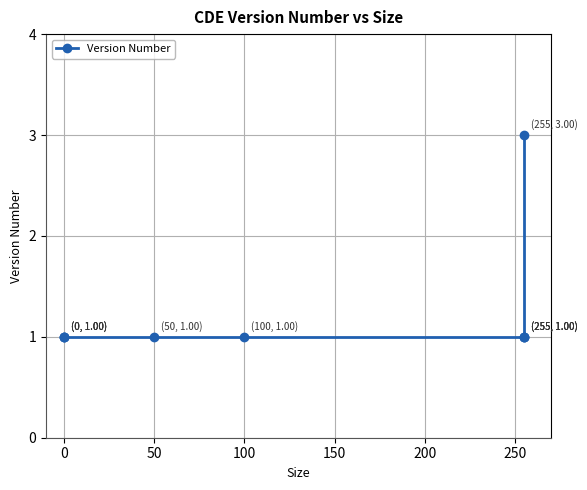

Is it true that the value at 0 is 2?

False